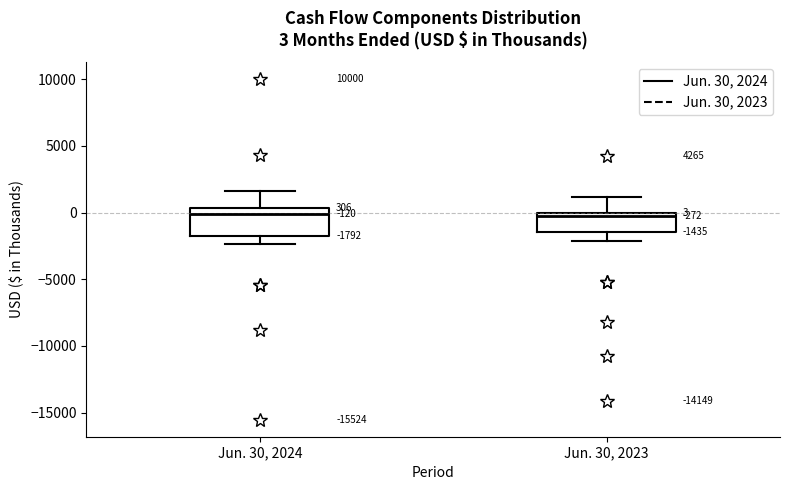

Which box is the tallest, from its lower edge to its upper edge?

Jun. 30, 2024